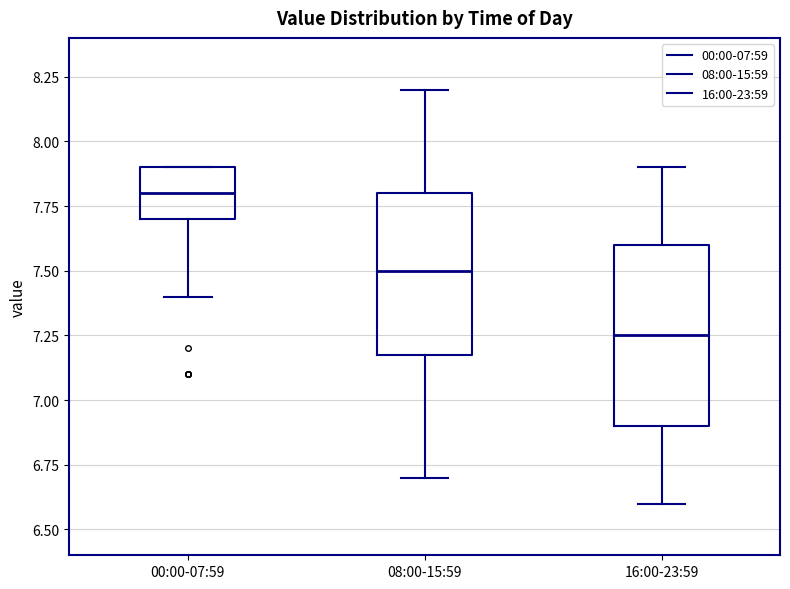

Comparing the boxes themselves (not the whiskers), which one is the tallest?

16:00-23:59